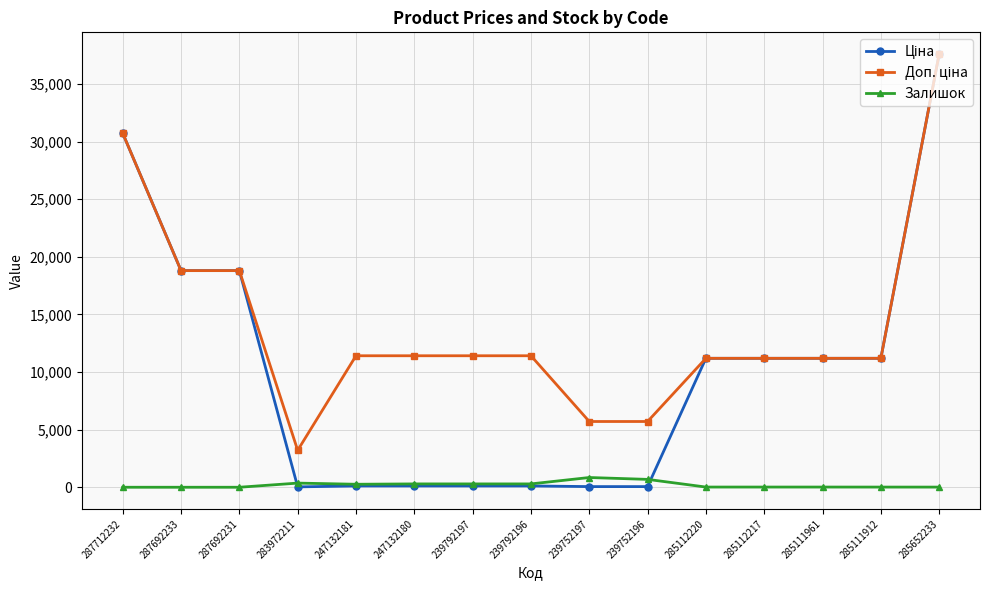

At which category does the chart reach its peak across all series?

285652233